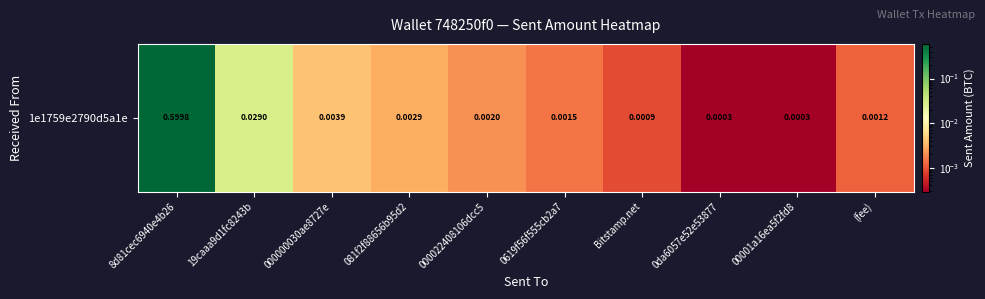

At which category does the chart reach its peak across all series?

8d81cec6940e4b26